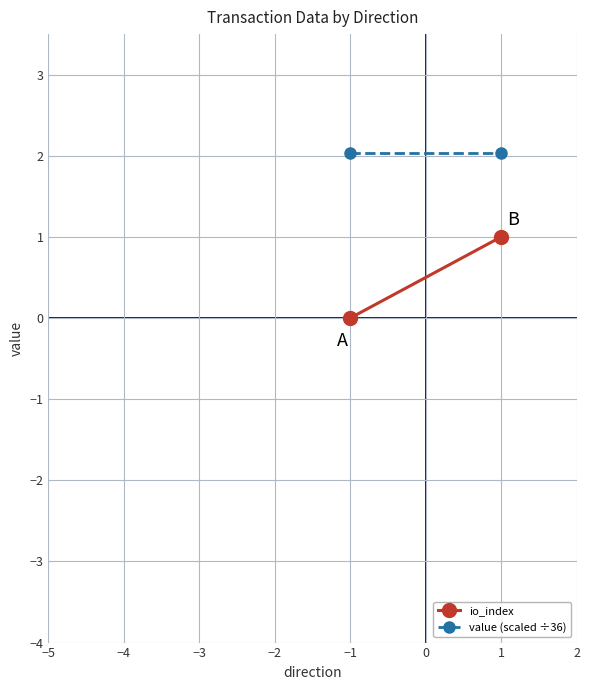

Rank the series by their average value, from highest to lowest.

value (scaled ÷36), io_index